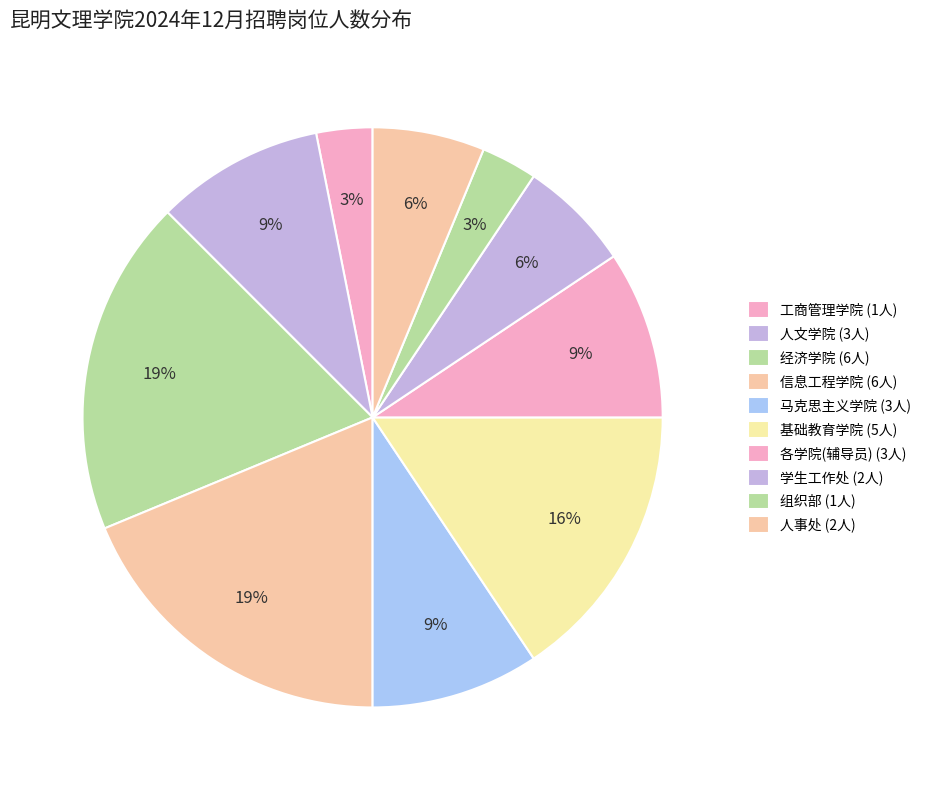

What is the smallest slice in the pie chart?

工商管理学院